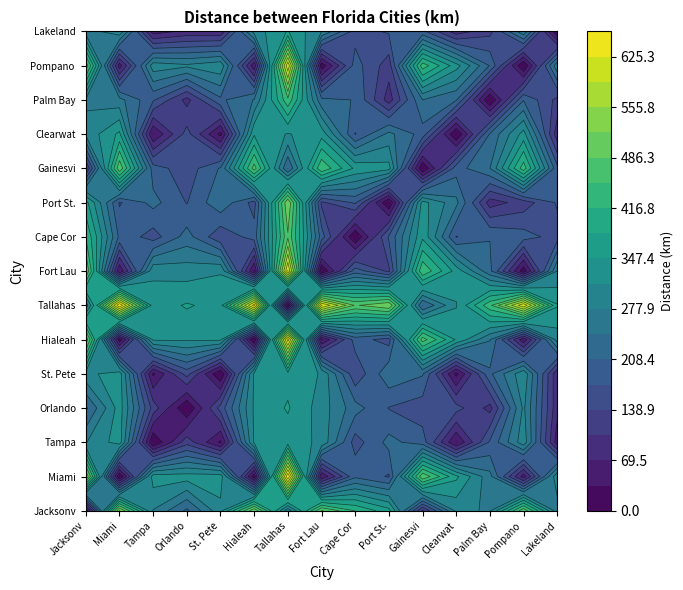

Rank the series at Hialeah from highest to lowest value.

Tallahassee, Jacksonville, Gainesville, Clearwater, St. Petersburg, Tampa, Orlando, Lakeland, Palm Bay, Cape Coral, Port St. Lucie, Pompano Beach, Fort Lauderdale, Miami, Hialeah